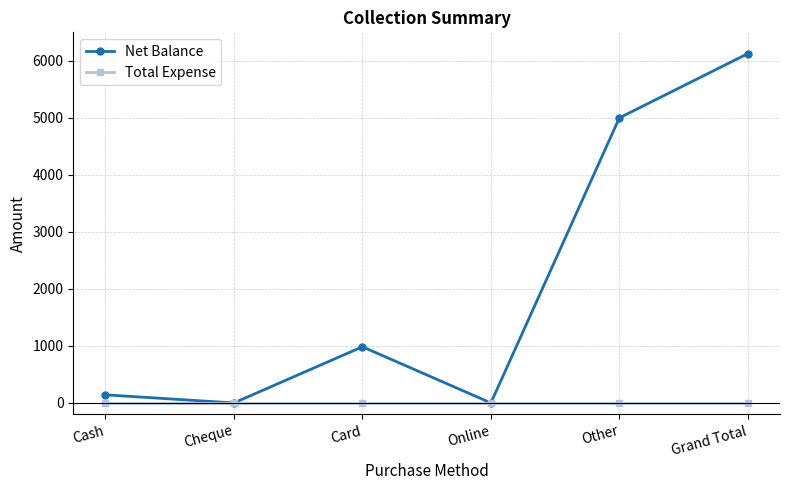

What are all the series names shown in the legend?

Net Balance, Total Expense